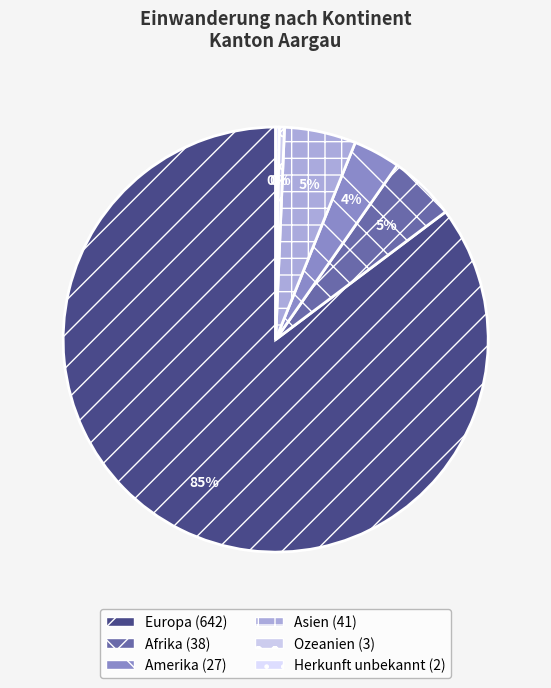

To the nearest percent, what percentage of the pie is Afrika?

5%